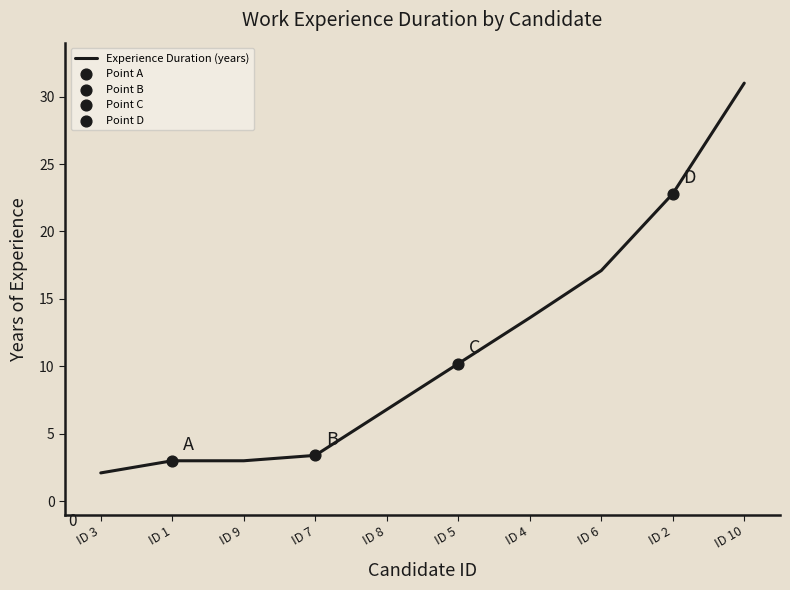

Approximately how many times larger is the value at ID 4 compared to ID 9?

4.5